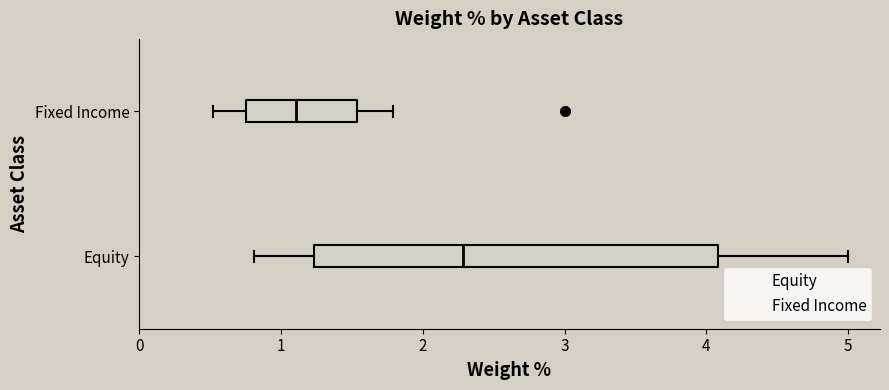

Reading bottom to top, read every box against the x-axis: the position of its median line, the range the box covers, and the ends of its whiskers. The values are not printed on the chart, so give them approximately, as read against the axis.

Equity: median 2.3, box 1.2 to 4.1, whiskers 0.8 to 5.0
Fixed Income: median 1.1, box 0.8 to 1.5, whiskers 0.5 to 1.8